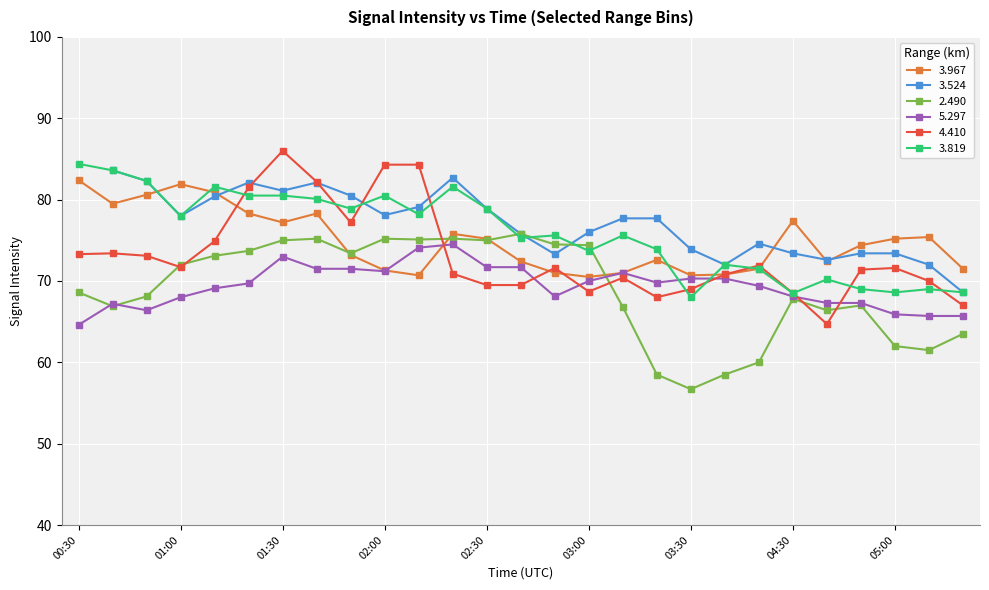

What is the minimum value for 4.410?

64.7